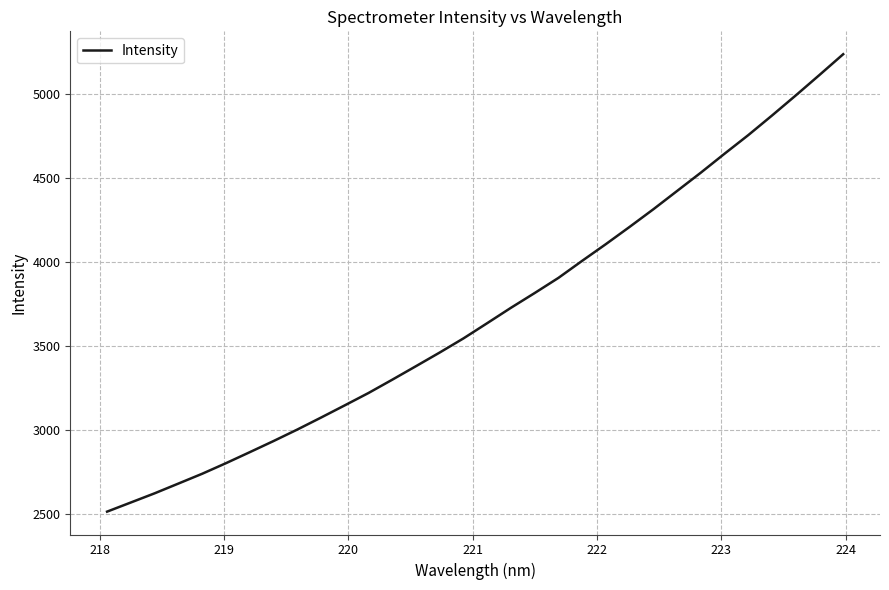

What is the greatest value displayed?

5237.1